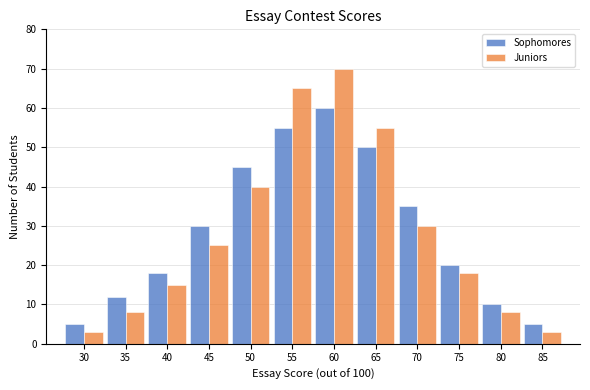

Reading left to right, what are all the values shown in this chart?

Sophomores: 5	12	18	30	45	55	60	50	35	20	10	5
Juniors: 3	8	15	25	40	65	70	55	30	18	8	3